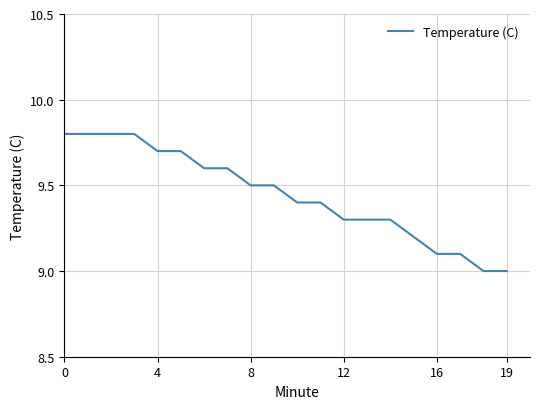

What is the minimum value shown in the chart?

9.0